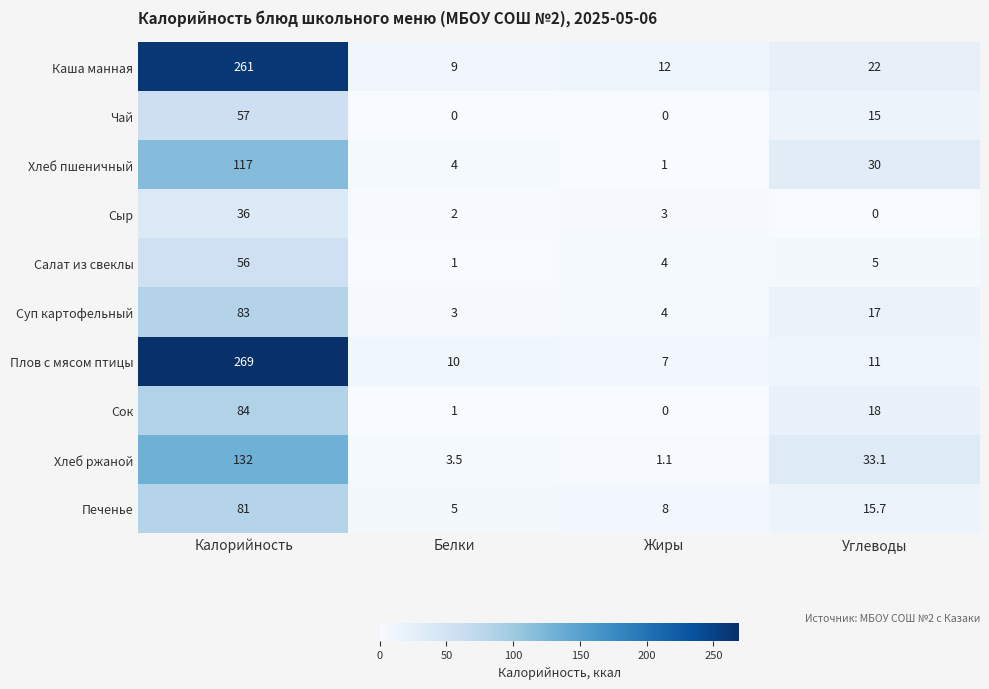

Which series has the largest total across all categories?

Каша манная